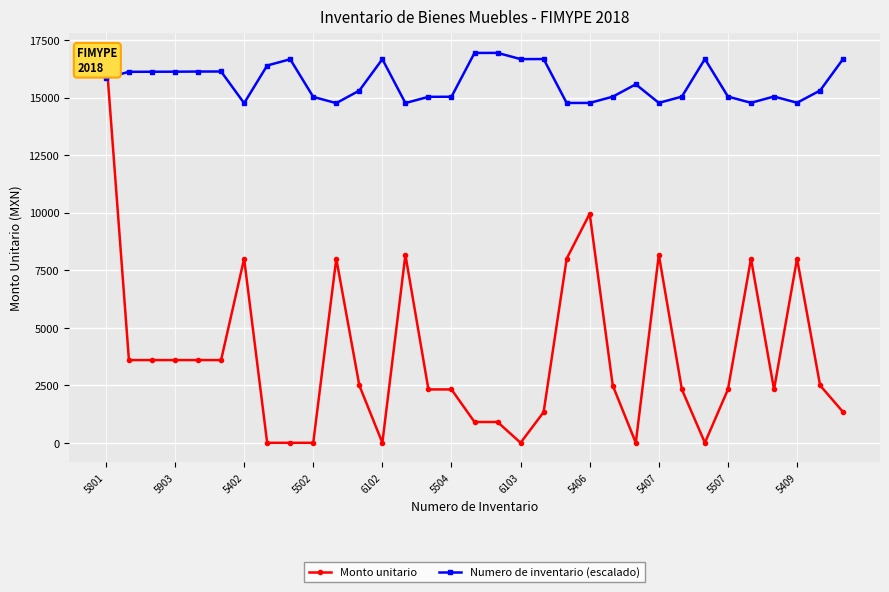

List the series in order of their peak value, highest first.

Monto unitario, Numero de inventario (escalado)